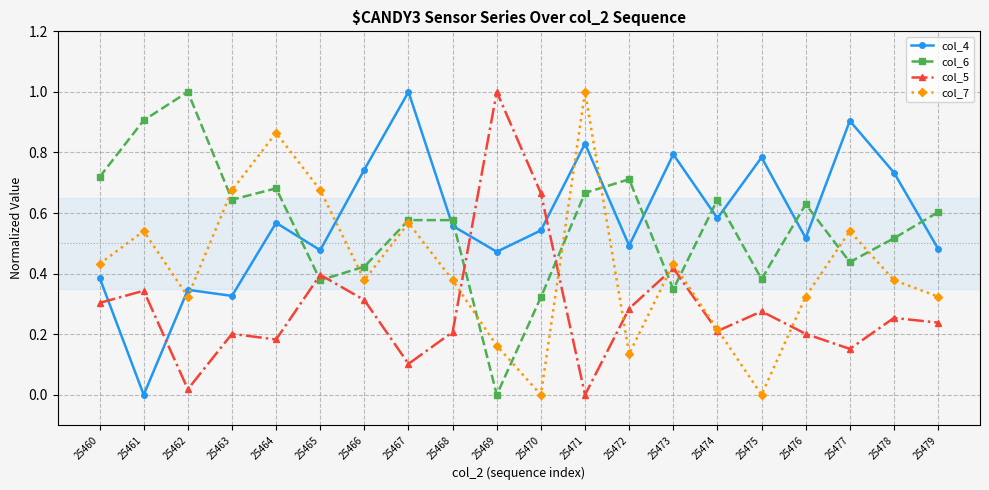

What are all the series names shown in the legend?

col_4, col_6, col_5, col_7